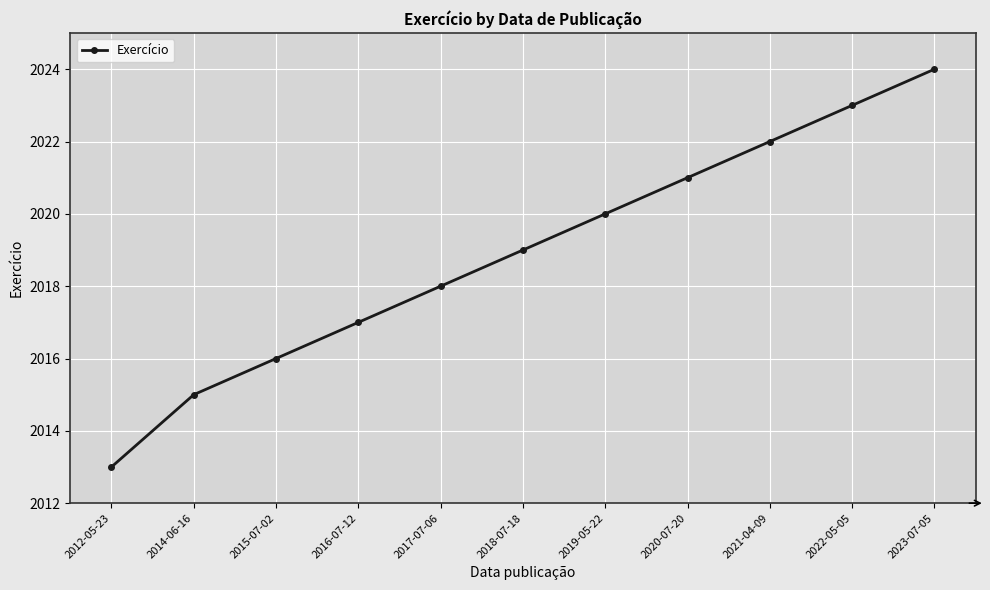

Reading left to right, list all the values displayed in this chart.

2012-05-23=2013	2014-06-16=2015	2015-07-02=2016	2016-07-12=2017	2017-07-06=2018	2018-07-18=2019	2019-05-22=2020	2020-07-20=2021	2021-04-09=2022	2022-05-05=2023	2023-07-05=2024